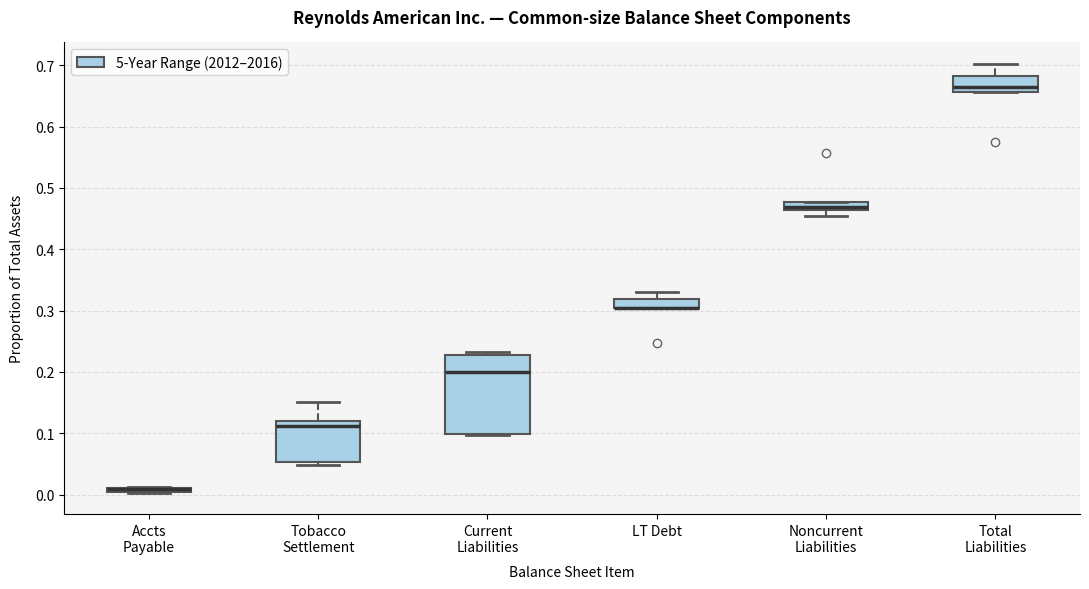

Where is the upper edge of the box for LT Debt on the y-axis? The values are not printed on the chart, so give them approximately, as read against the axis.

0.32